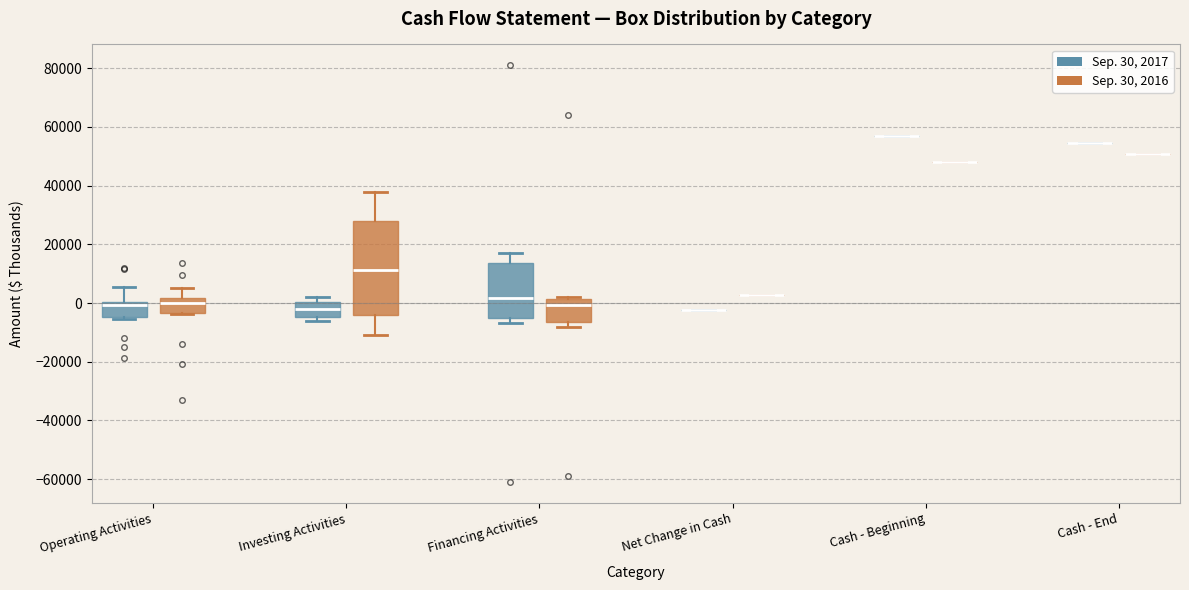

Which box is the tallest, from its lower edge to its upper edge?

Investing Activities (Sep. 30, 2016)